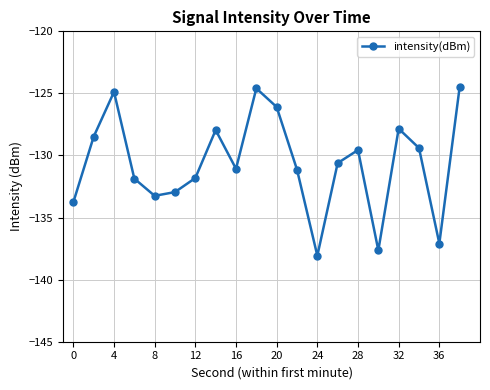

How many distinct data groups are displayed?

1